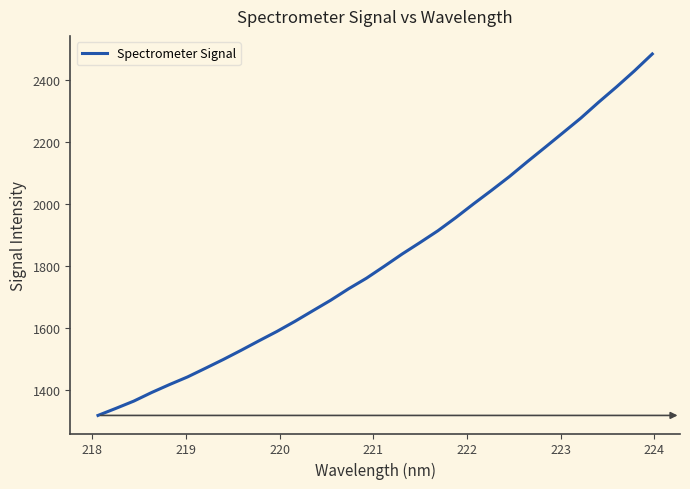

What is the maximum value shown in the chart?

2484.1